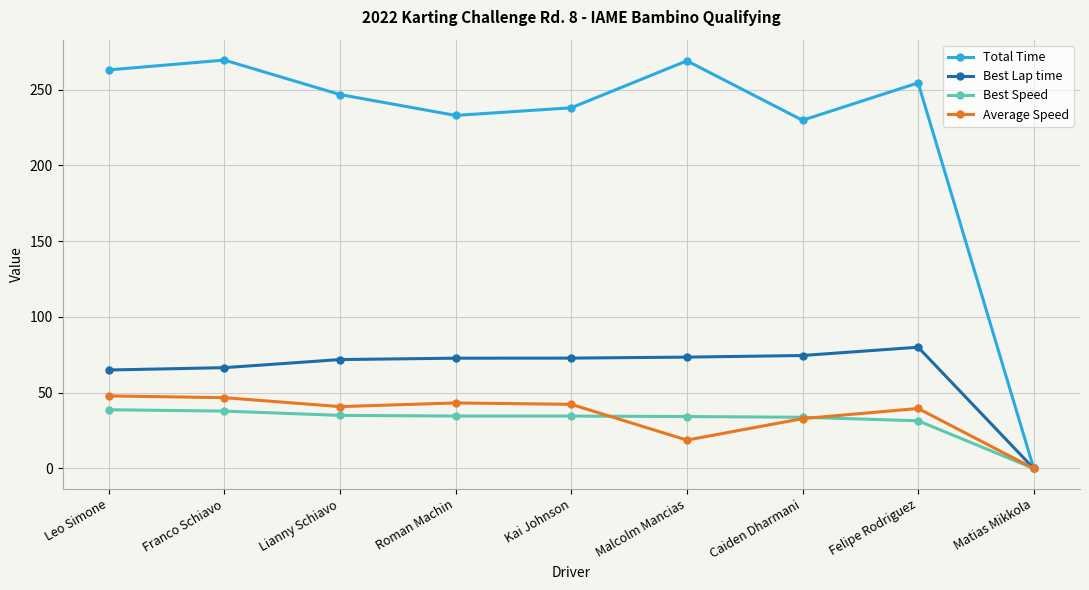

Where does the Average Speed series first go above 40?

Leo Simone